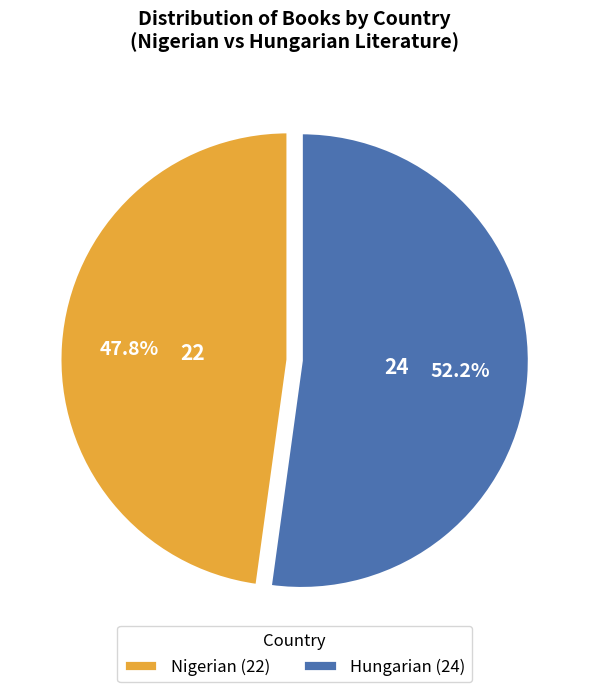

To the nearest percent, what percentage of the pie is Hungarian?

52%